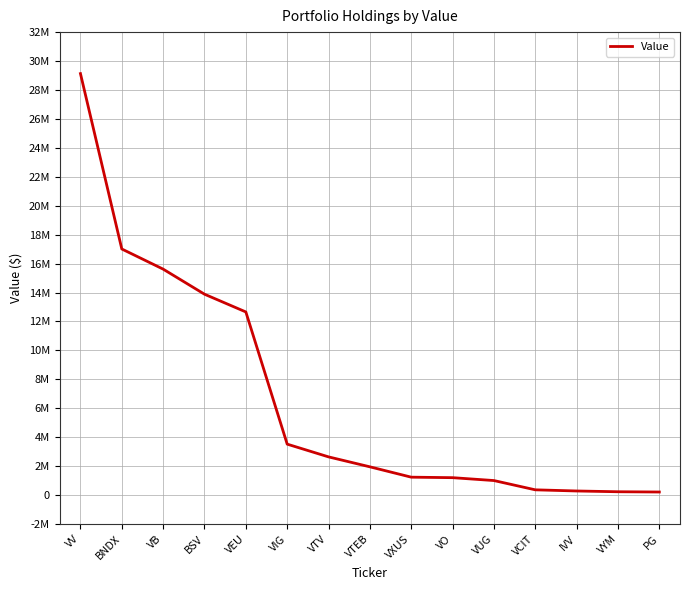

What is the change in value from VEU to VIG?

-9138448